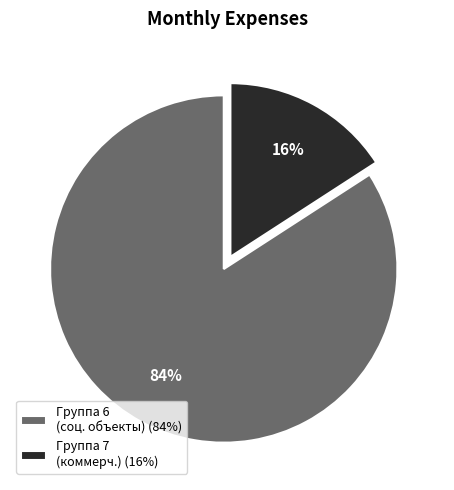

To the nearest percent, what is the difference between the largest and smallest slice percentages?

68%